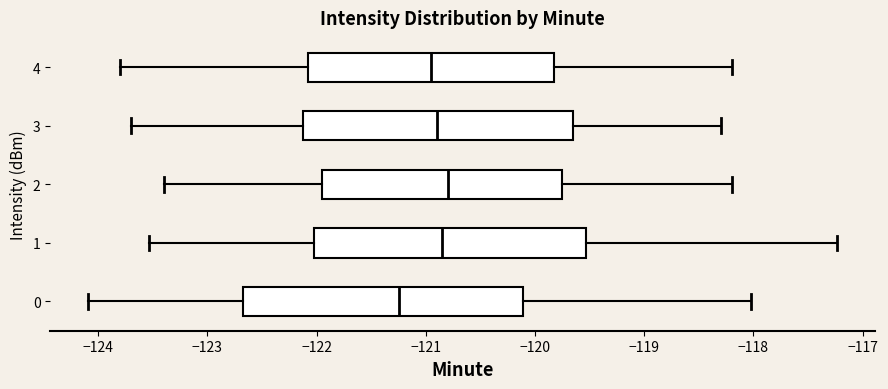

Where is the left edge of the box at y = 2 on the x-axis? The values are not printed on the chart, so give them approximately, as read against the axis.

-121.9